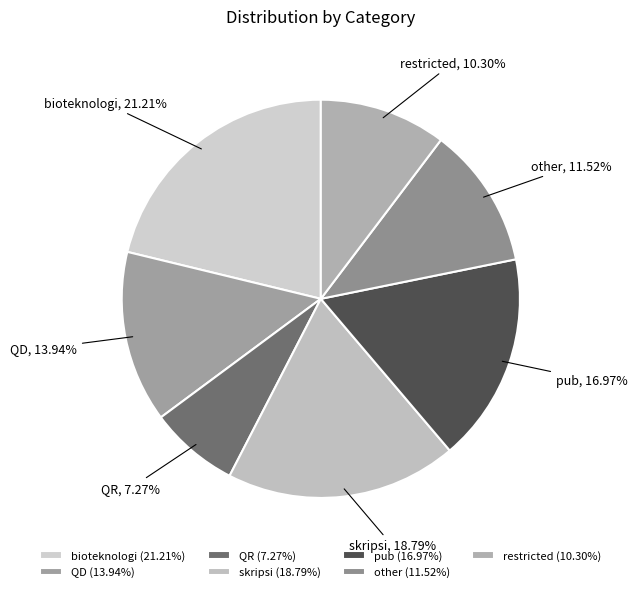

Count the number of slices in the pie.

7